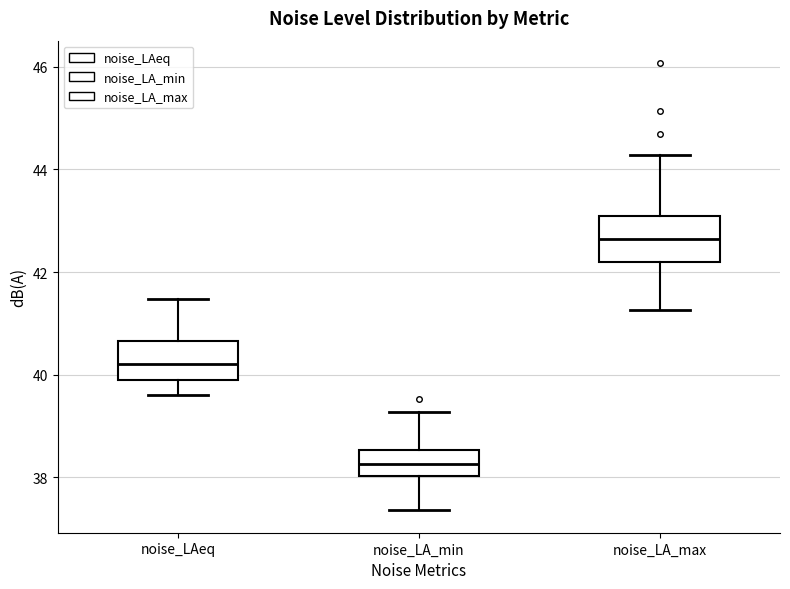

Where does the upper whisker of the box for noise_LAeq end on the y-axis? The values are not printed on the chart, so give them approximately, as read against the axis.

41.4